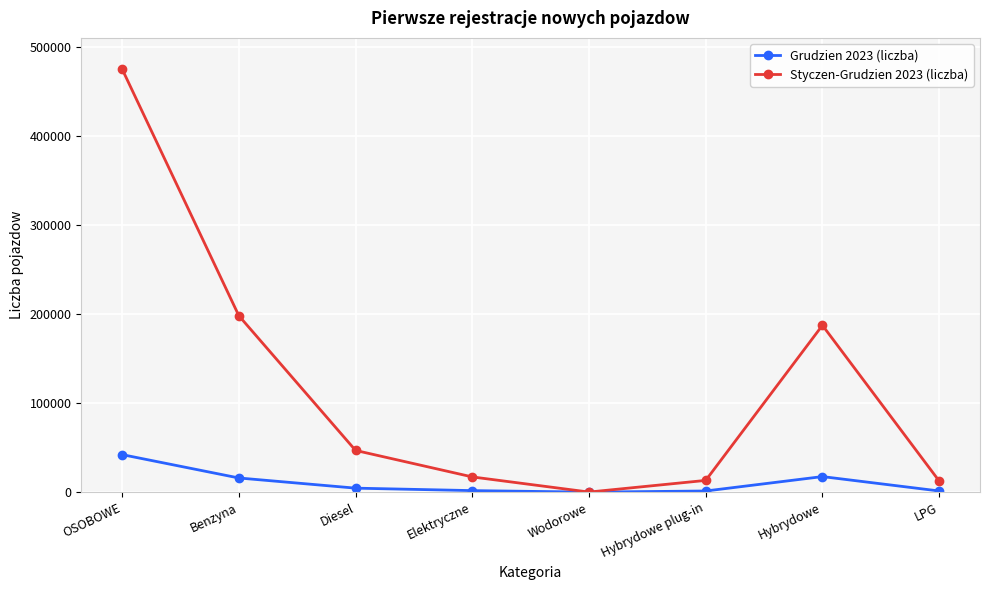

True or false: Styczen-Grudzien 2023 (liczba) has more than 2 interior local peaks.

False